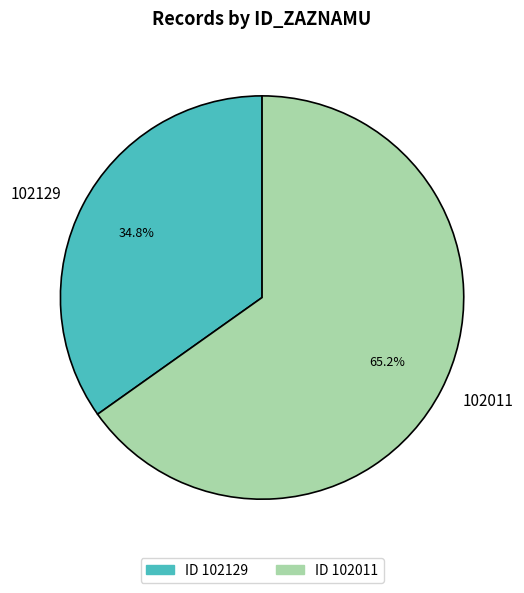

What percentage is the 102129 slice, to the nearest percent?

35%